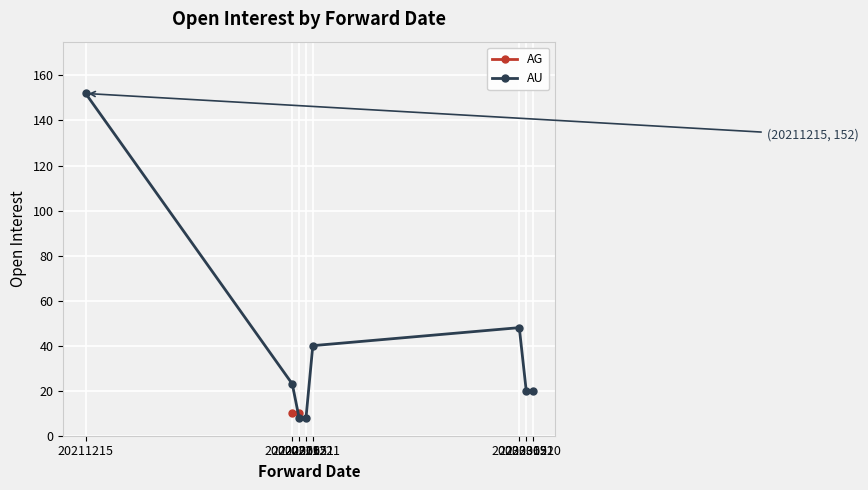

What position from the left is 20230315?

8